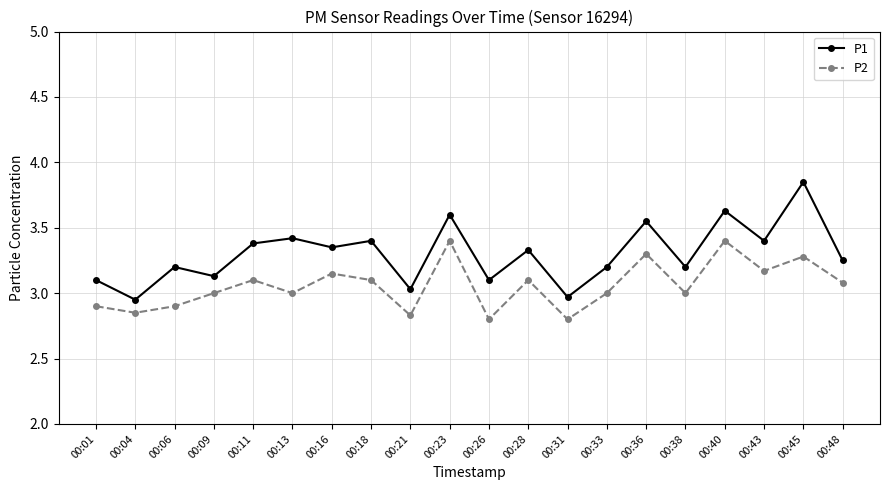

How many distinct data groups are displayed?

2